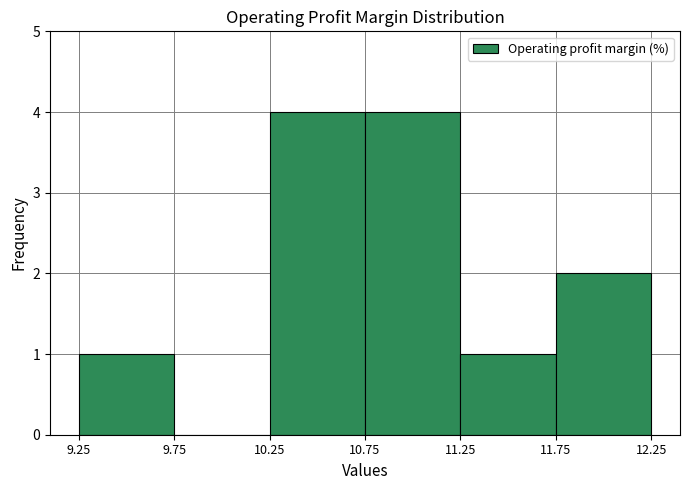

Reading left to right, transcribe this chart: for each bar, give the range it covers on the x-axis and its height. The values are not printed on the chart, so give them approximately, as read against the axis.

9.25 to 9.75: 1
9.75 to 10.25: 0
10.25 to 10.75: 4
10.75 to 11.25: 4
11.25 to 11.75: 1
11.75 to 12.25: 2